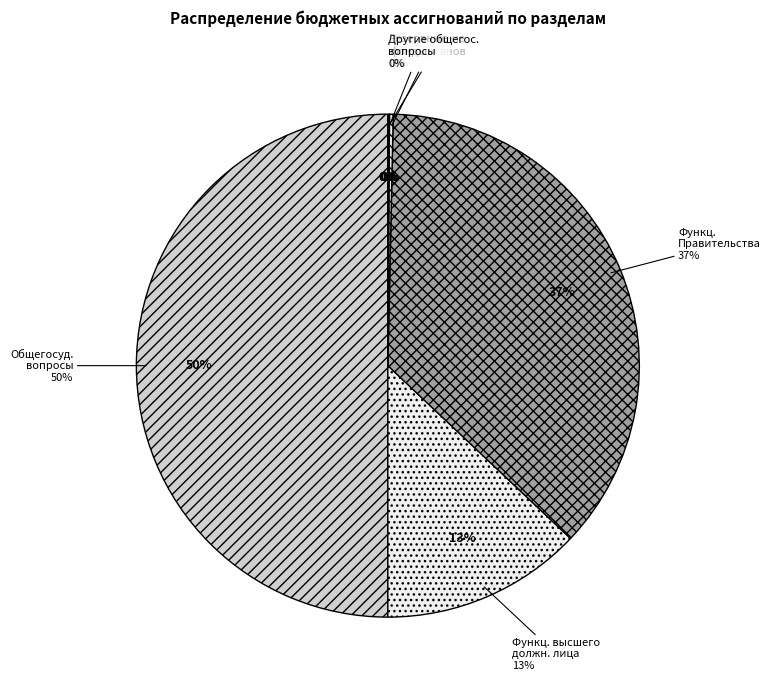

Between Обеспечение деятельности финансовых органов and Функционирование высшего должностного лица, which is larger?

Функционирование высшего должностного лица